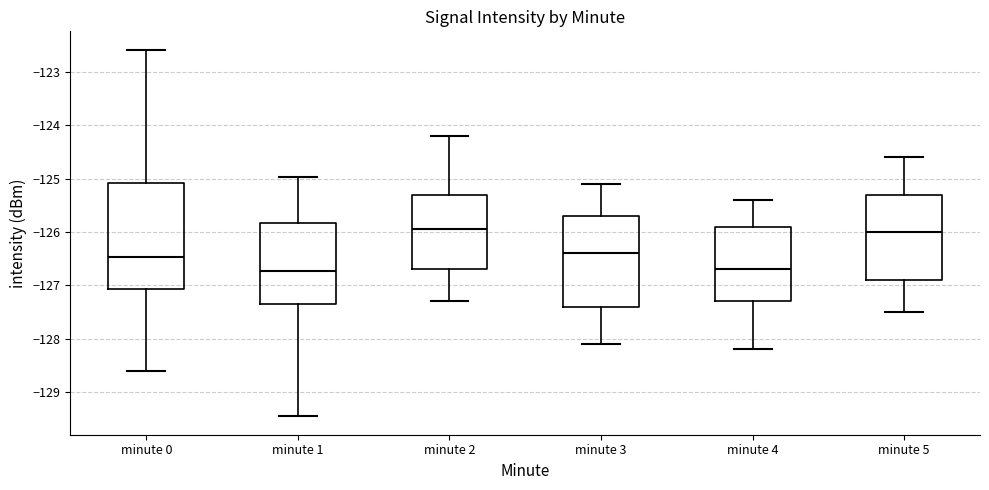

Reading left to right, transcribe this box plot: for each box, give where its median line is, the range the box spans, and where its two whiskers end, as read against the y-axis. The values are not printed on the chart, so give them approximately, as read against the axis.

minute 0: median -126.5, box -127.1 to -125.1, whiskers -128.6 to -122.6
minute 1: median -126.7, box -127.4 to -125.8, whiskers -129.5 to -125.0
minute 2: median -125.9, box -126.7 to -125.3, whiskers -127.3 to -124.2
minute 3: median -126.4, box -127.4 to -125.7, whiskers -128.1 to -125.1
minute 4: median -126.7, box -127.3 to -125.9, whiskers -128.2 to -125.4
minute 5: median -126.0, box -126.9 to -125.3, whiskers -127.5 to -124.6